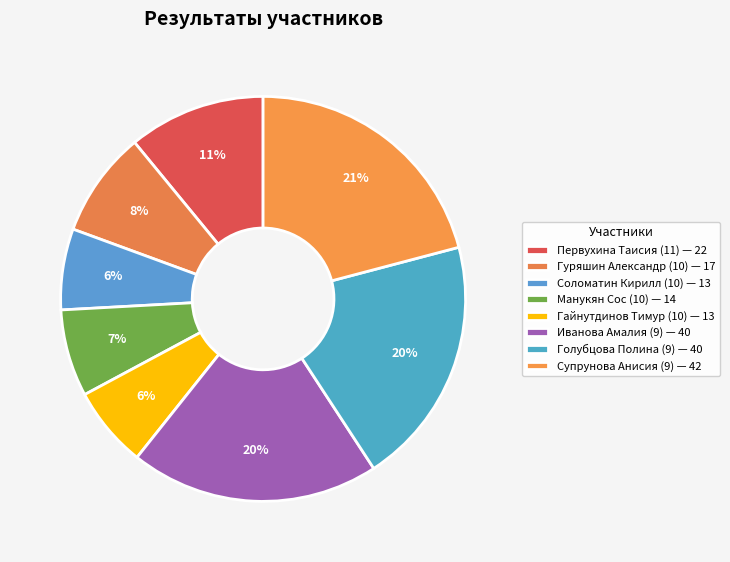

To the nearest percent, what is the combined percentage of Голубцова Полина (9) and Иванова Амалия (9)?

40%